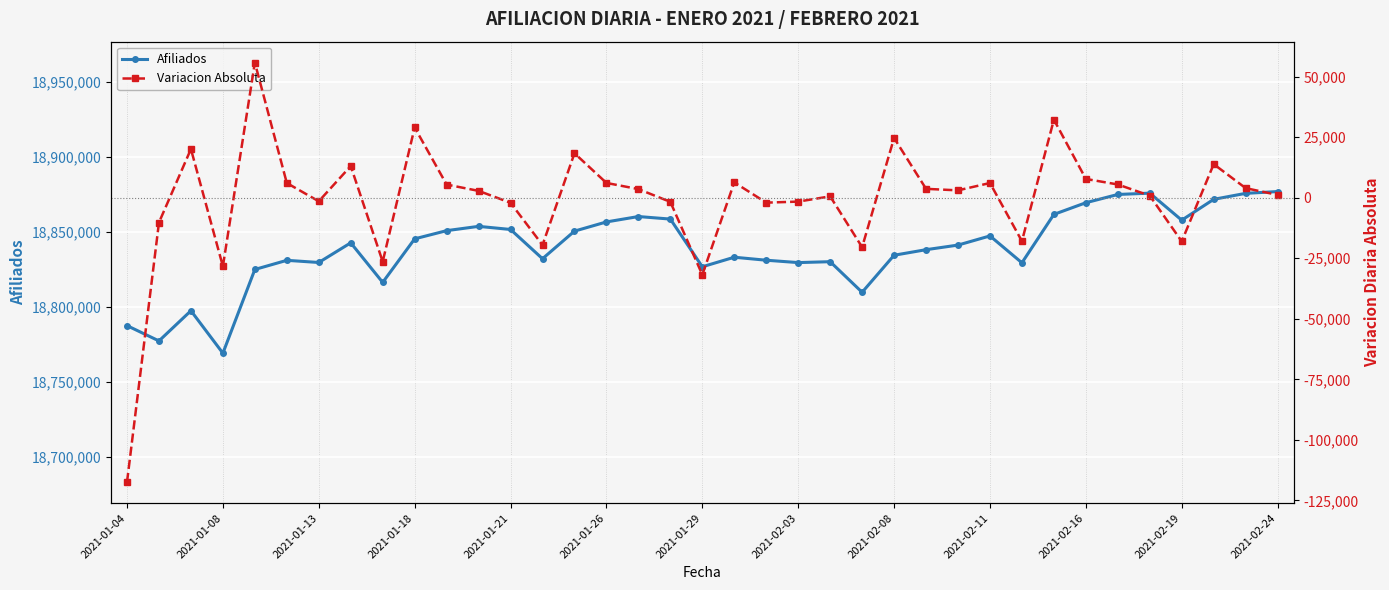

True or false: Afiliados has more than 2 interior local peaks.

True